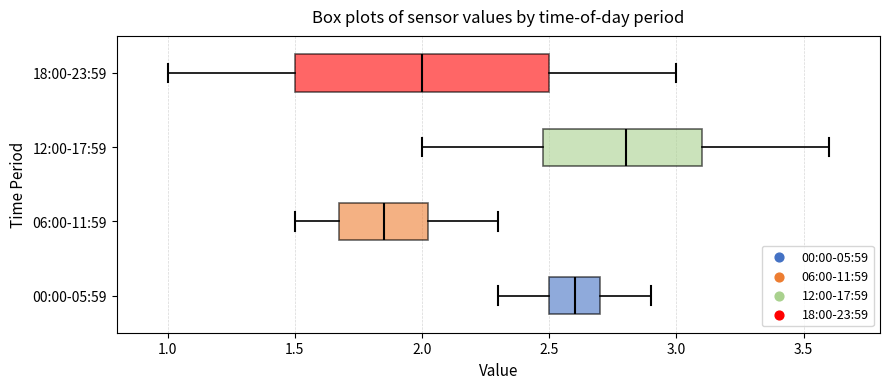

Reading bottom to top, transcribe this box plot: for each box, give where its median line is, the range the box spans, and where its two whiskers end, as read against the x-axis. The values are not printed on the chart, so give them approximately, as read against the axis.

00:00-05:59: median 2.60, box 2.50 to 2.70, whiskers 2.30 to 2.90
06:00-11:59: median 1.85, box 1.70 to 2.05, whiskers 1.50 to 2.30
12:00-17:59: median 2.80, box 2.50 to 3.10, whiskers 2.00 to 3.60
18:00-23:59: median 2.00, box 1.50 to 2.50, whiskers 1.00 to 3.00